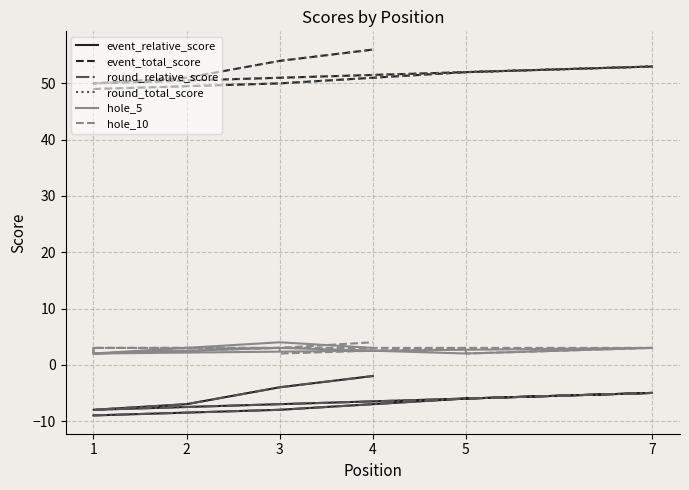

Which series changed the most between 1 and 5?

event_relative_score